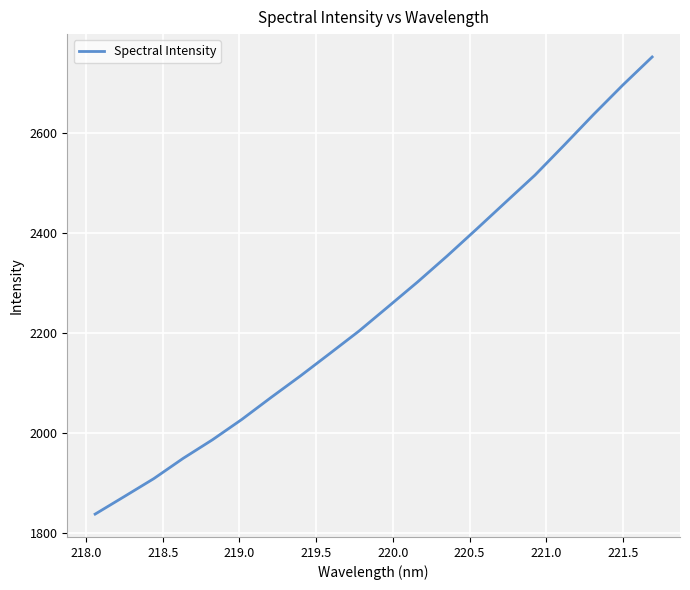

What is the difference between the maximum and minimum values?

915.5